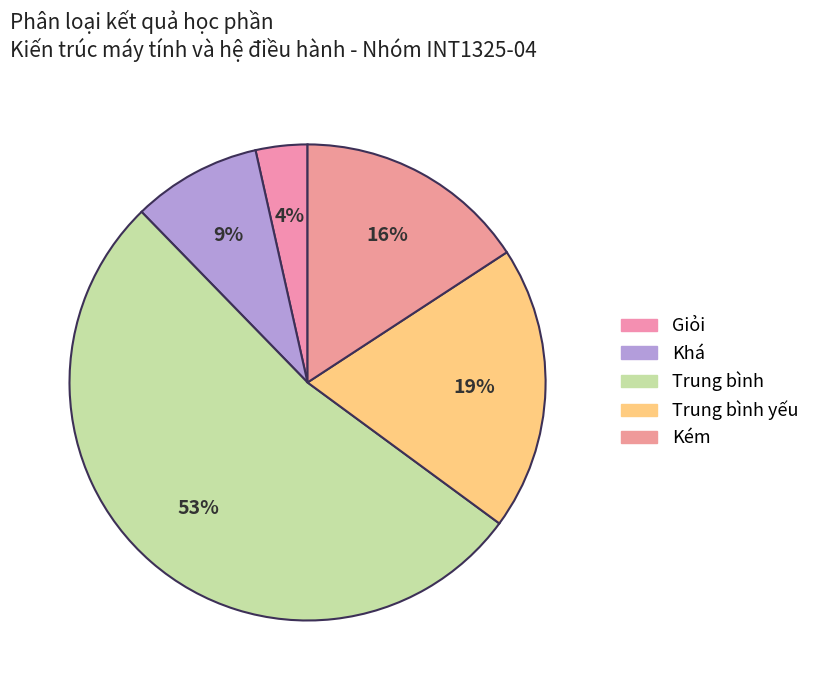

Which slice represents more than half of the pie?

Trung bình